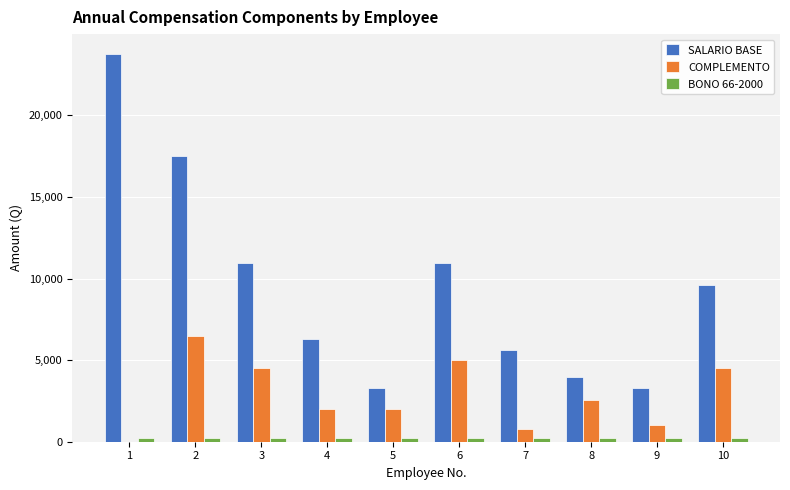

What is the sum of all SALARIO BASE values?

95244